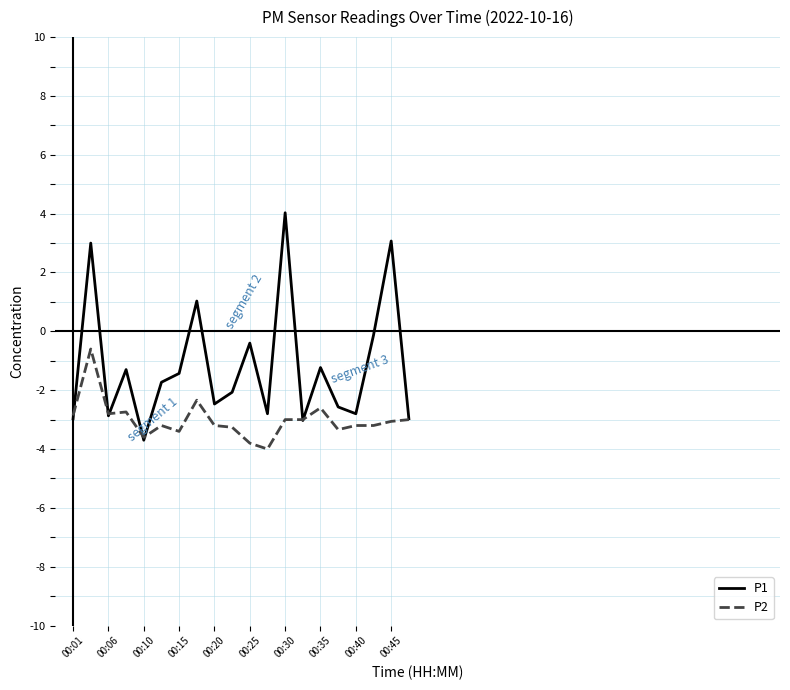

Which series has the largest total across all categories?

P1